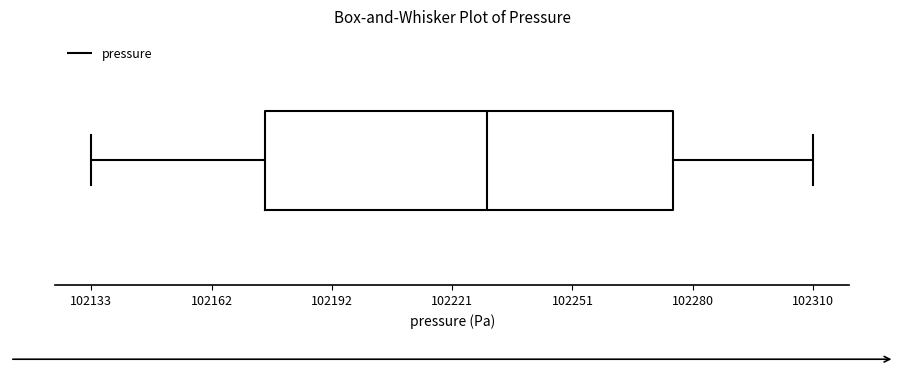

Transcribe this box plot: give where the median line is, the range the box spans, and where the two whiskers end, as read against the x-axis. The values are not printed on the chart, so give them approximately, as read against the axis.

median 102230, box 102175 to 102275, whiskers 102135 to 102310